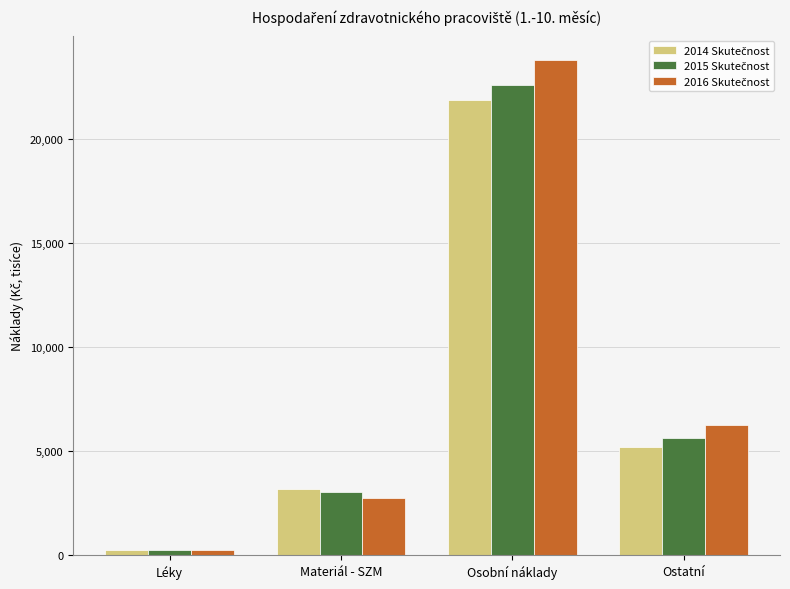

What is the total value across all series at Ostatní?

17068.0